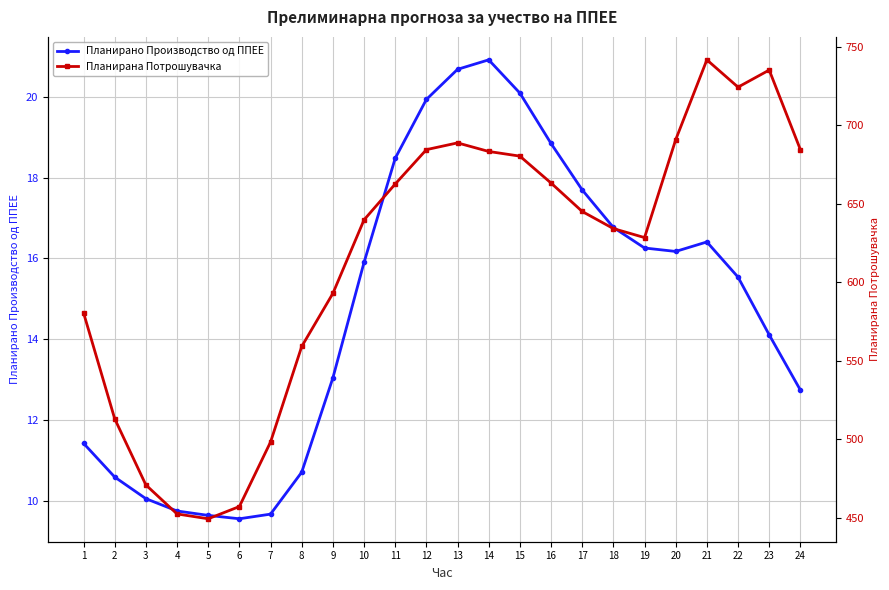

What is the sum of all Планирана Потрошувачка values?

14760.2